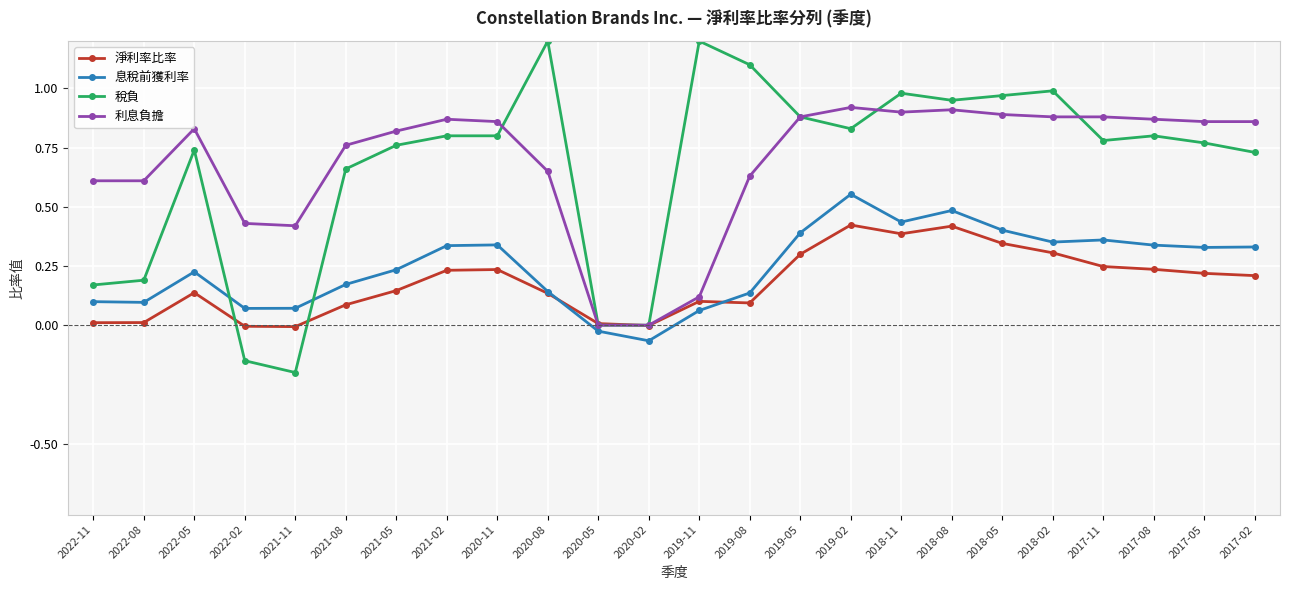

Which series has the widest spread of values?

稅負